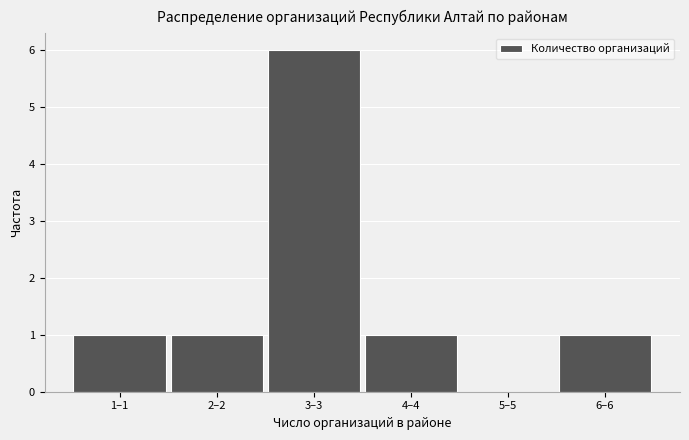

Reading right to left, extract all data points from this chart.

6–6=1	5–5=0	4–4=1	3–3=6	2–2=1	1–1=1